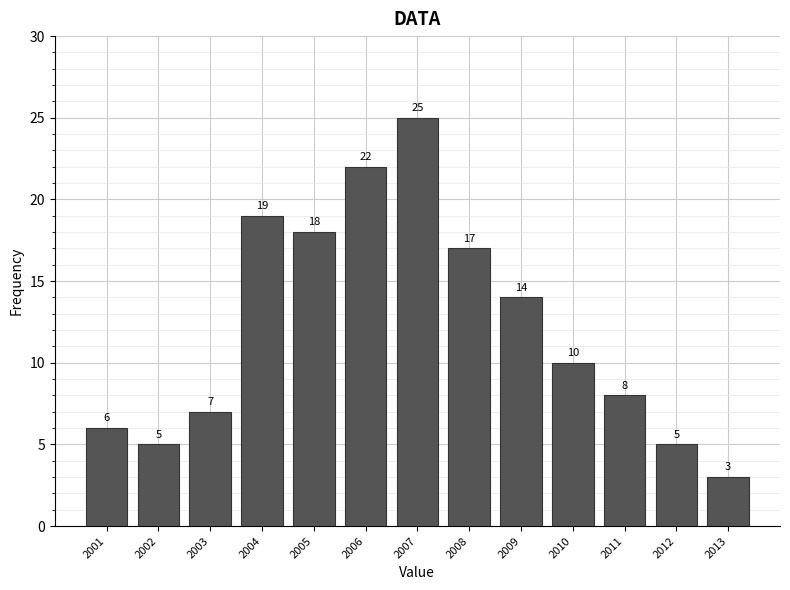

Reading left to right, extract all data points from this chart.

2001=6	2002=5	2003=7	2004=19	2005=18	2006=22	2007=25	2008=17	2009=14	2010=10	2011=8	2012=5	2013=3